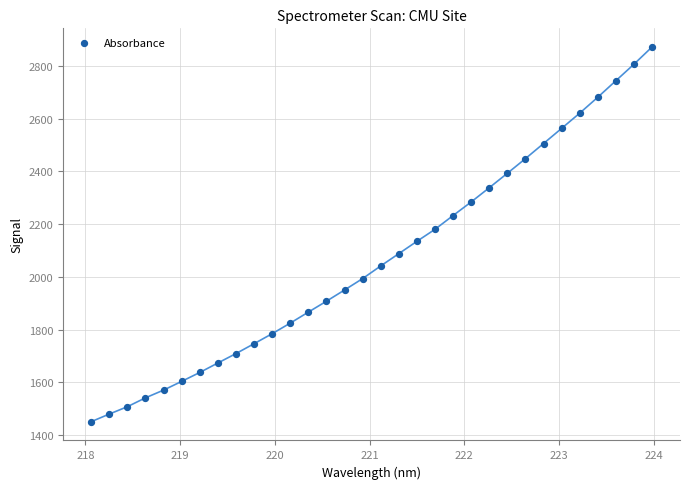

What is the range of X values (max minus min)?

5.9